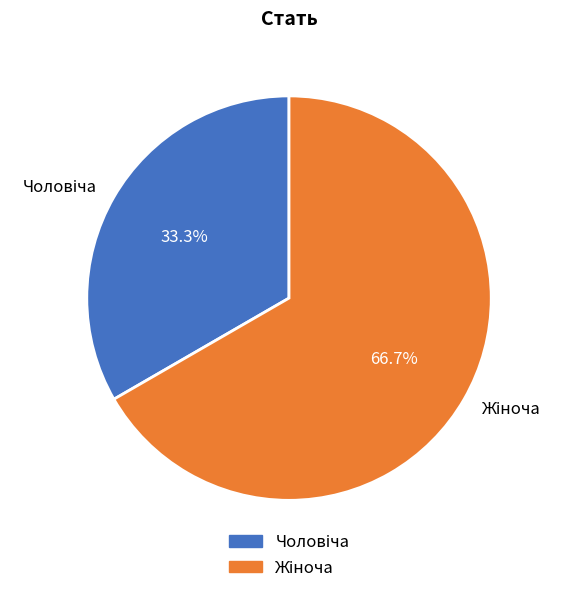

How many slices are in this pie chart?

2